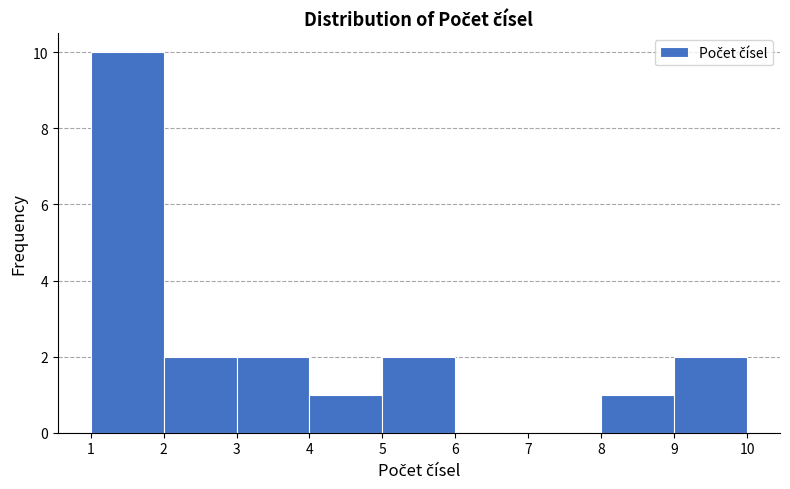

Which range on the x-axis has the tallest bar?

1 to 2